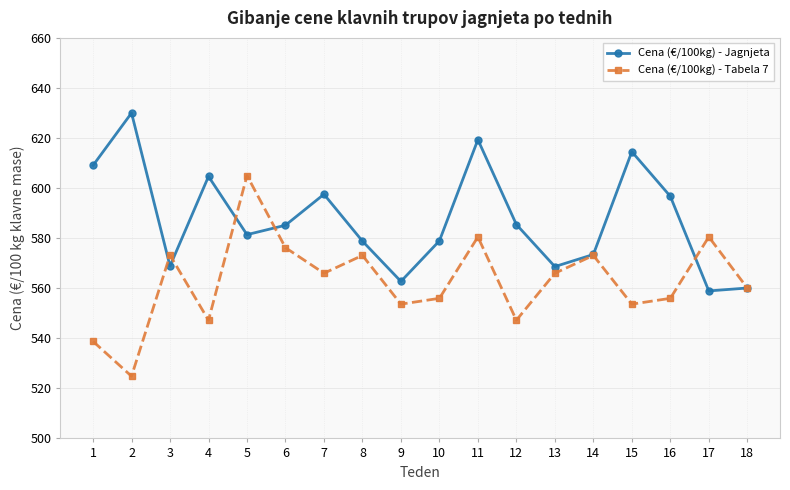

At which category does Cena (€/100kg) - Tabela 7 reach its first local peak?

3